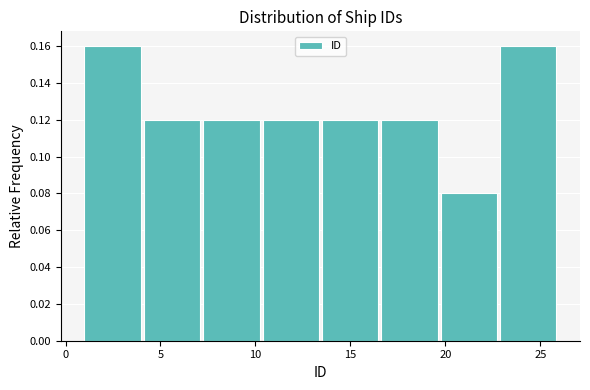

What is the height of the bar covering 4.0 to 7.5 on the x-axis? Neither the bar edges nor the heights are printed on the chart, so give them approximately, as read against the axes.

0.12